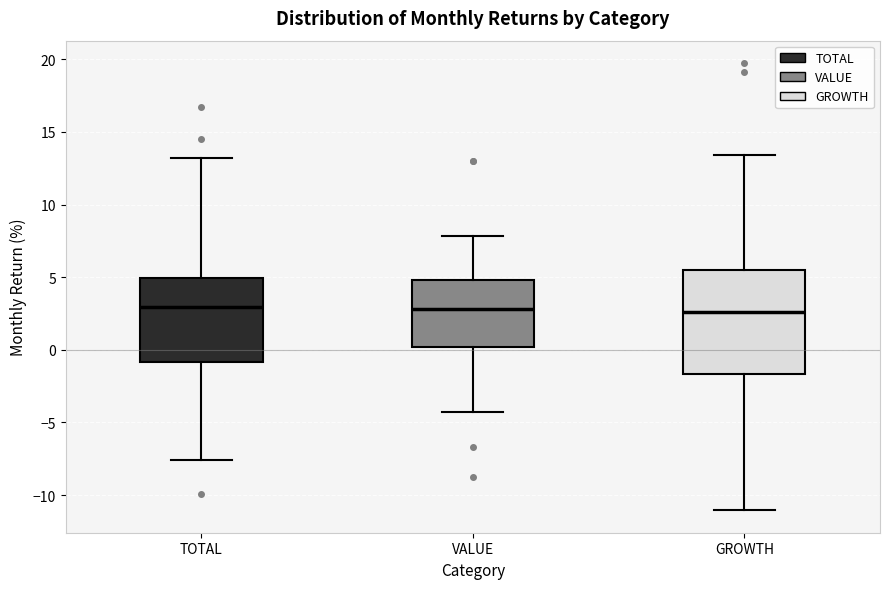

Reading left to right, transcribe this box plot: for each box, give where its median line is, the range the box spans, and where its two whiskers end, as read against the y-axis. The values are not printed on the chart, so give them approximately, as read against the axis.

TOTAL: median 3.0, box -1.0 to 5.0, whiskers -7.5 to 13.0
VALUE: median 3.0, box 0.0 to 5.0, whiskers -4.5 to 8.0
GROWTH: median 2.5, box -1.5 to 5.5, whiskers -11.0 to 13.5